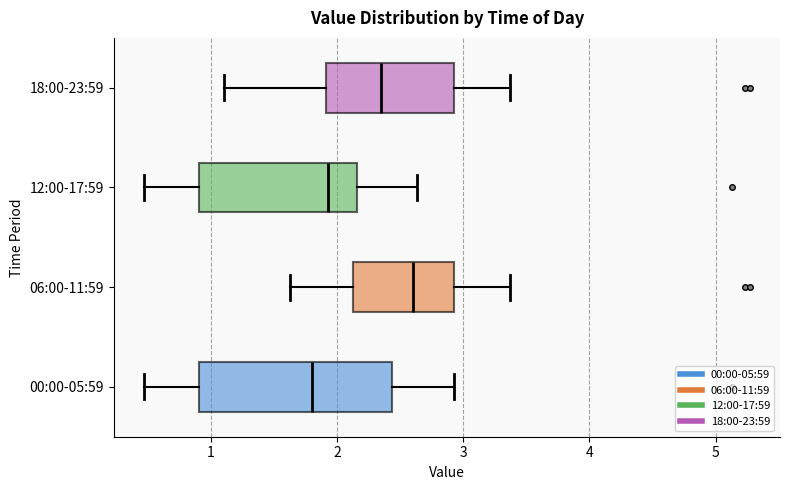

Reading bottom to top, transcribe this box plot: for each box, give where its median line is, the range the box spans, and where its two whiskers end, as read against the x-axis. The values are not printed on the chart, so give them approximately, as read against the axis.

00:00-05:59: median 1.8, box 0.9 to 2.4, whiskers 0.5 to 2.9
06:00-11:59: median 2.6, box 2.1 to 2.9, whiskers 1.6 to 3.4
12:00-17:59: median 1.9, box 0.9 to 2.2, whiskers 0.5 to 2.6
18:00-23:59: median 2.4, box 1.9 to 2.9, whiskers 1.1 to 3.4